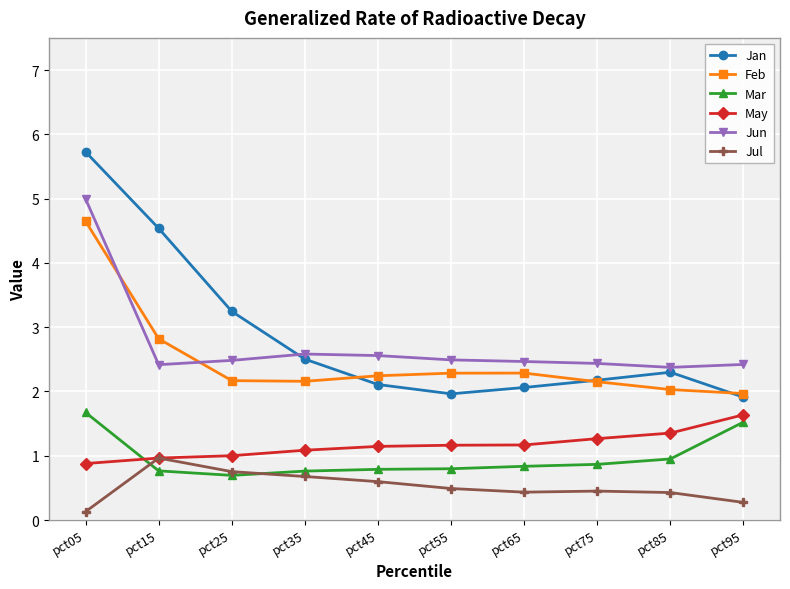

True or false: Feb and Jul intersect in this chart.

False